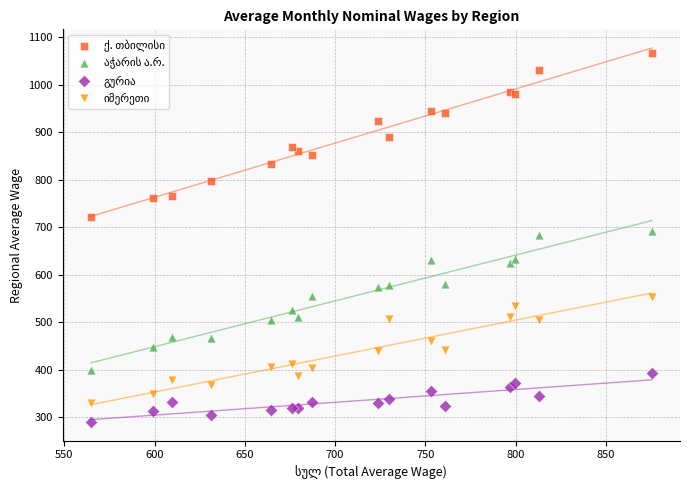

What is the X range (max minus min) for the scatter plot?

310.8